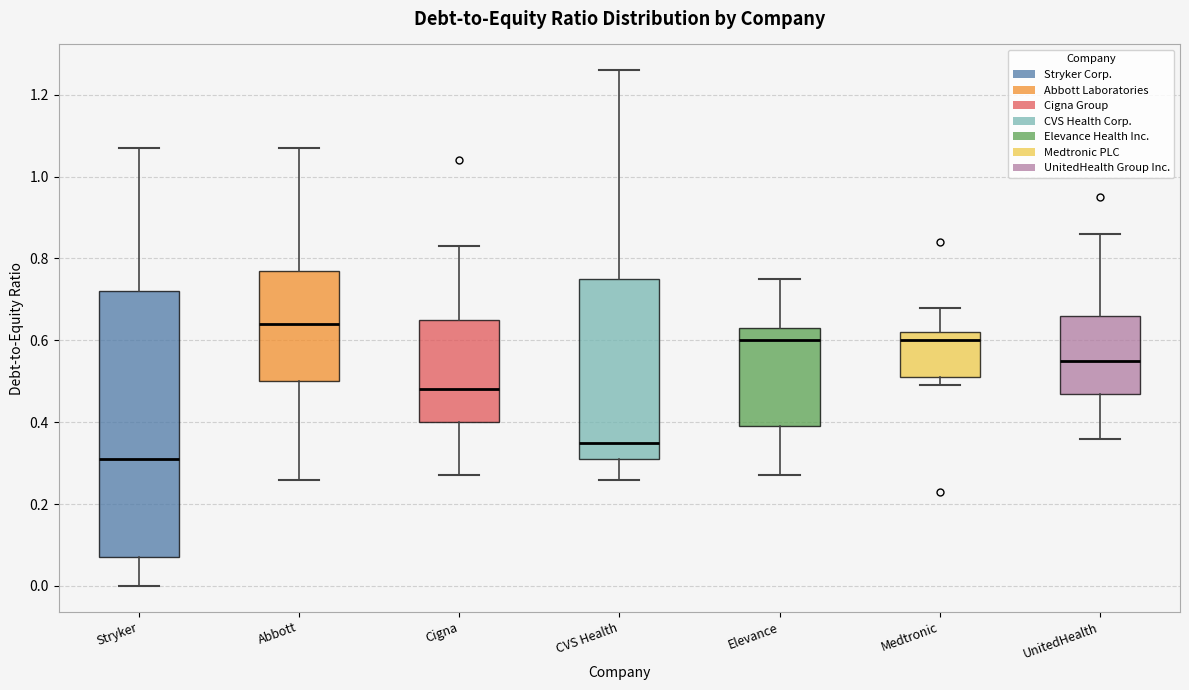

Where does the lower whisker of the box for Medtronic end on the y-axis? The values are not printed on the chart, so give them approximately, as read against the axis.

0.50